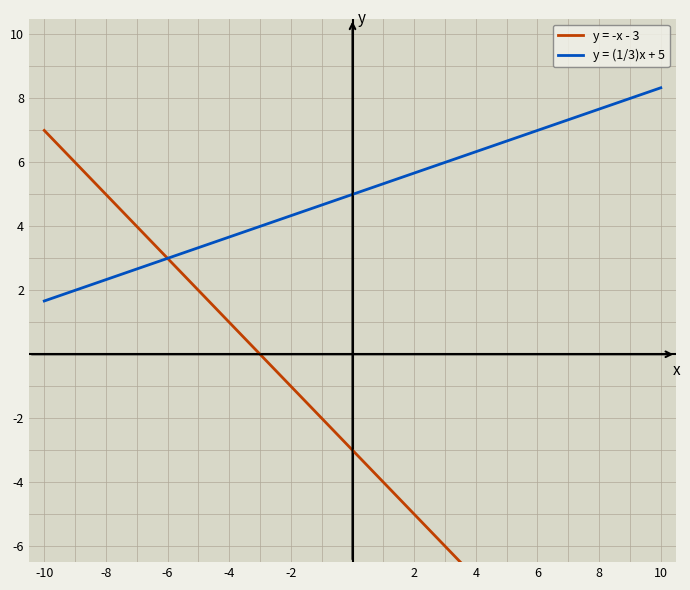

What is the highest value of the y = (1/3)x + 5 series?

8.3